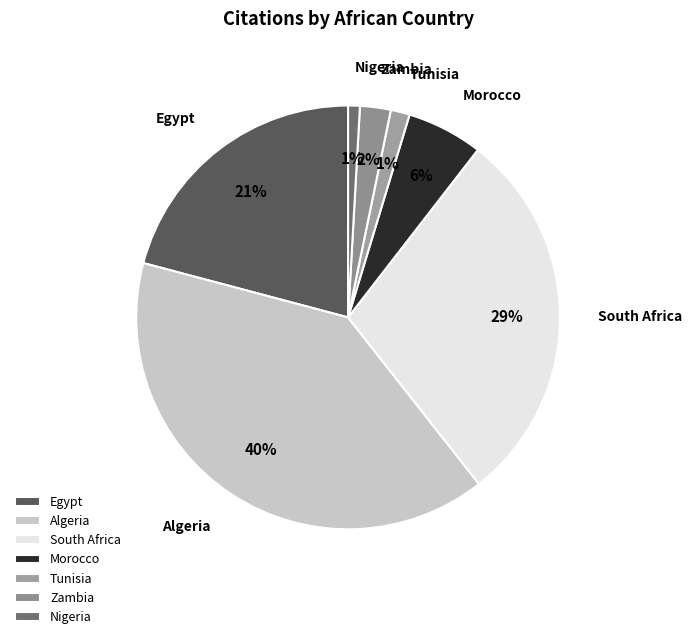

What is the largest slice in the pie chart?

Algeria